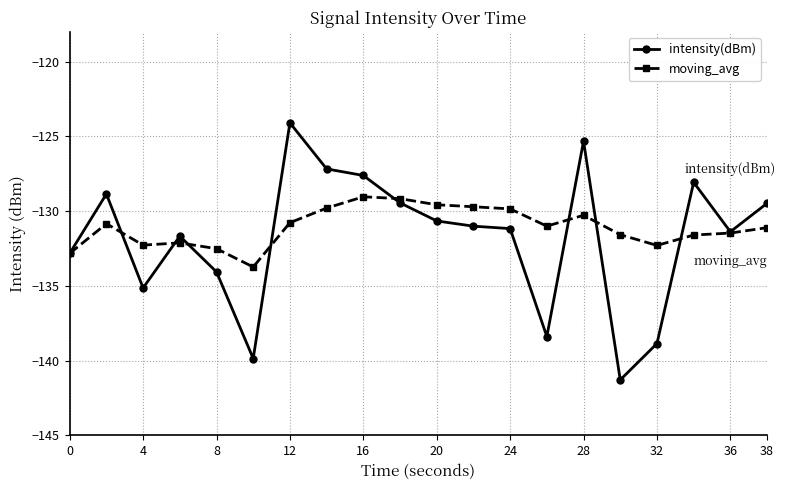

Which series has the largest range (max minus min)?

intensity(dBm)